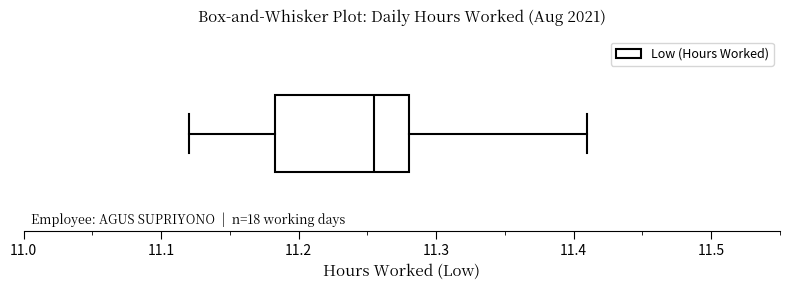

Where is the right edge of the box on the x-axis? The values are not printed on the chart, so give them approximately, as read against the axis.

11.28